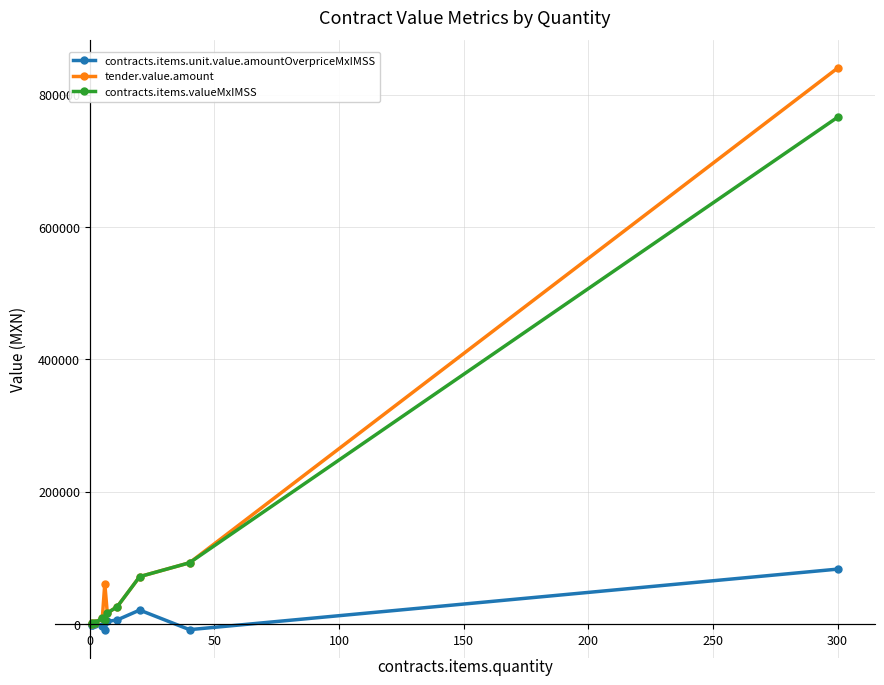

At how many categories does at least one series exceed 665057?

1